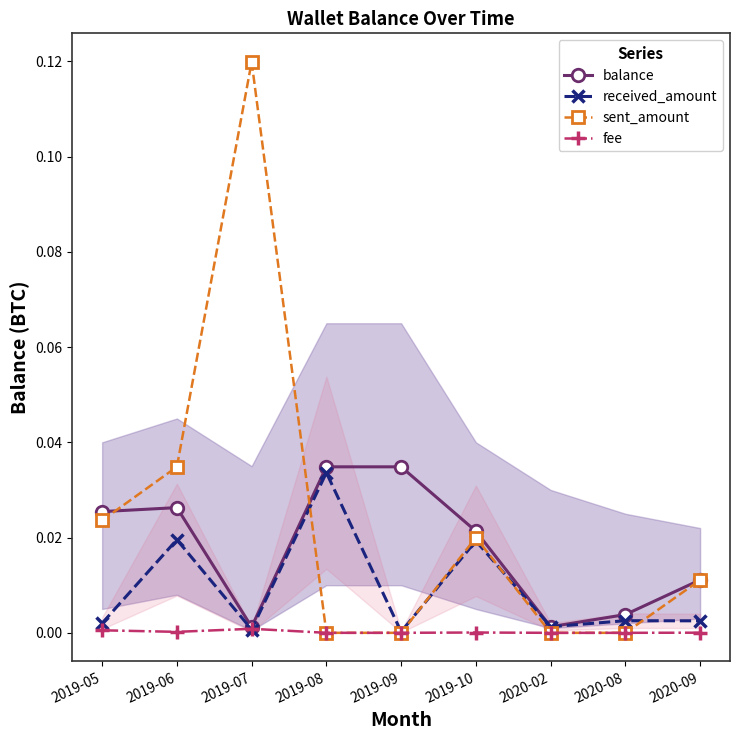

What is the label of the 6th point from the left?

2019-10